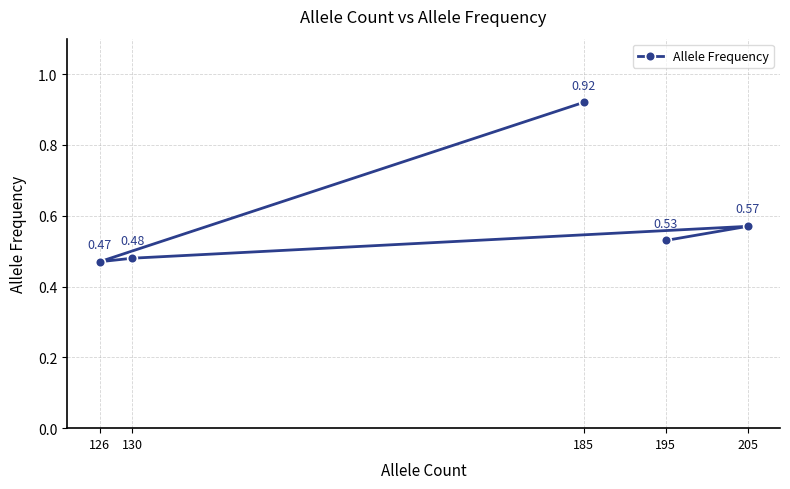

Between 205 and 126, which is larger?

205